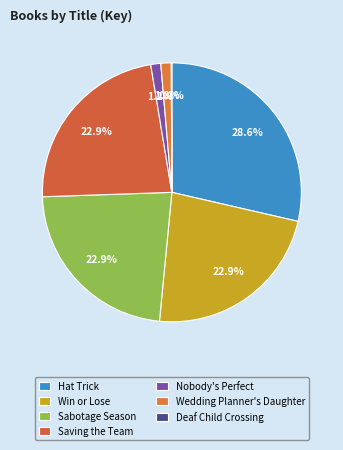

What is the smallest slice in the pie chart?

Deaf Child Crossing